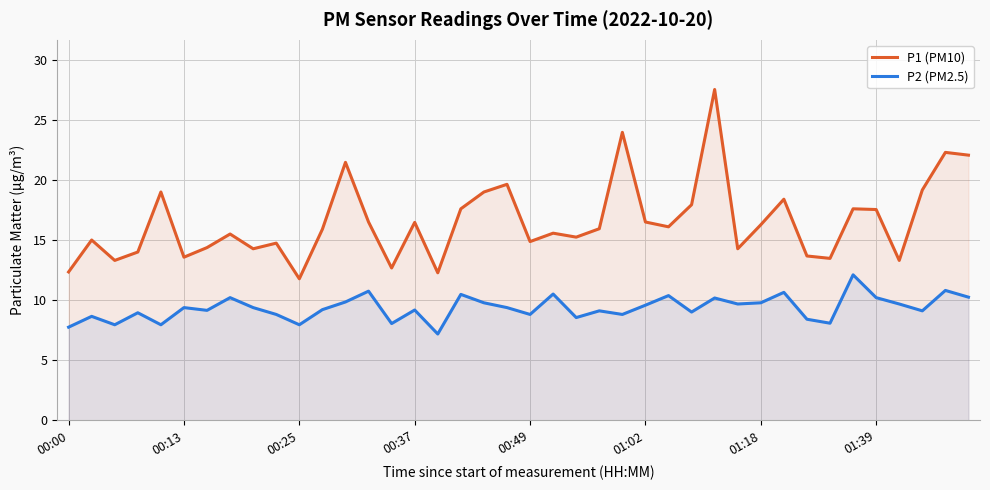

What is the total value across all series at 00:25?

19.8